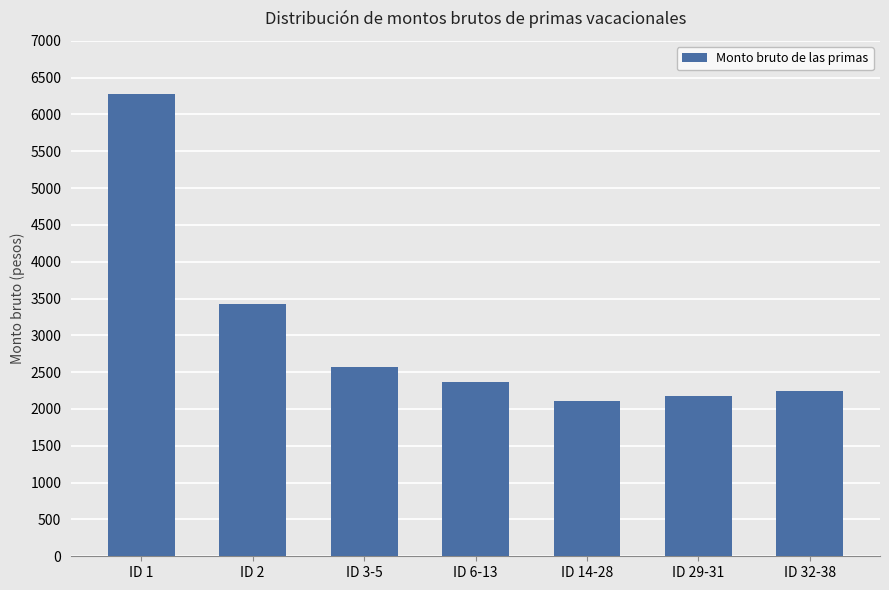

Is it true that the value at ID 14-28 is 2870.3?

False